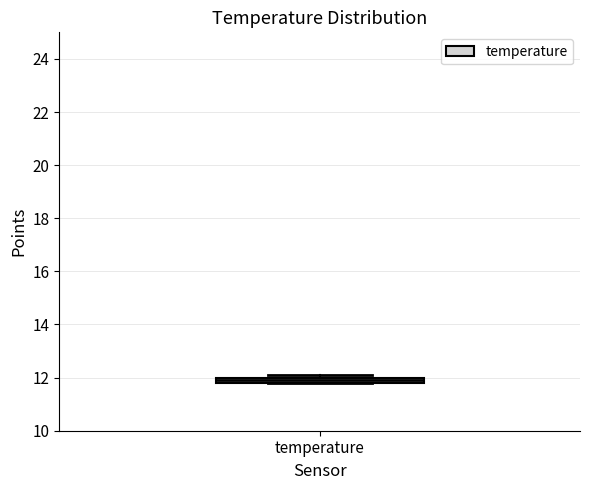

Where is the upper edge of the box for temperature on the y-axis? The values are not printed on the chart, so give them approximately, as read against the axis.

12.0